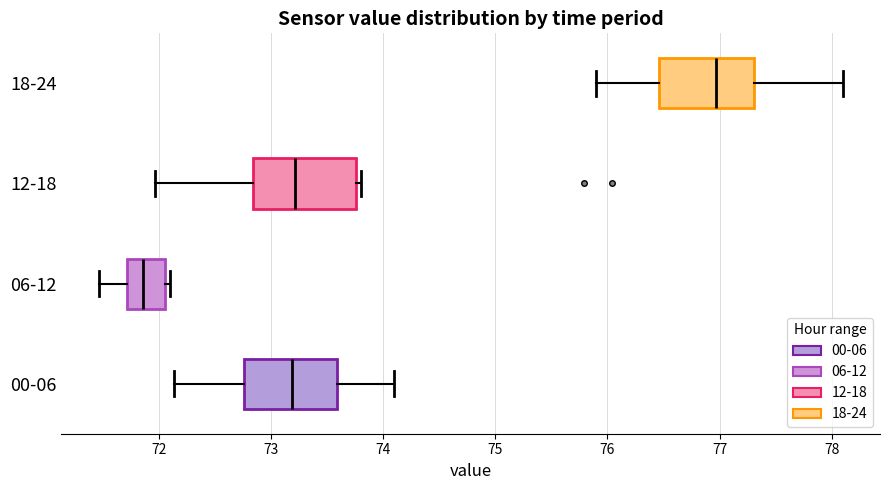

Reading bottom to top, read every box against the x-axis: the position of its median line, the range the box covers, and the ends of its whiskers. The values are not printed on the chart, so give them approximately, as read against the axis.

00-06: median 73.2, box 72.8 to 73.6, whiskers 72.1 to 74.1
06-12: median 71.9, box 71.7 to 72.1, whiskers 71.5 to 72.1 (just right of the box's right edge)
12-18: median 73.2, box 72.8 to 73.8, whiskers 72.0 to 73.8 (just right of the box's right edge)
18-24: median 77.0, box 76.5 to 77.3, whiskers 75.9 to 78.1